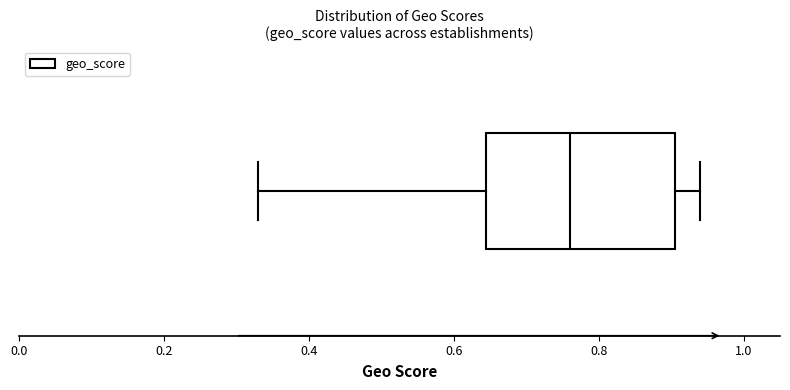

Read this box plot against the x-axis: the position of the median line, the range covered by the box, and the ends of both whiskers. The values are not printed on the chart, so give them approximately, as read against the axis.

median 0.76, box 0.64 to 0.90, whiskers 0.34 to 0.94